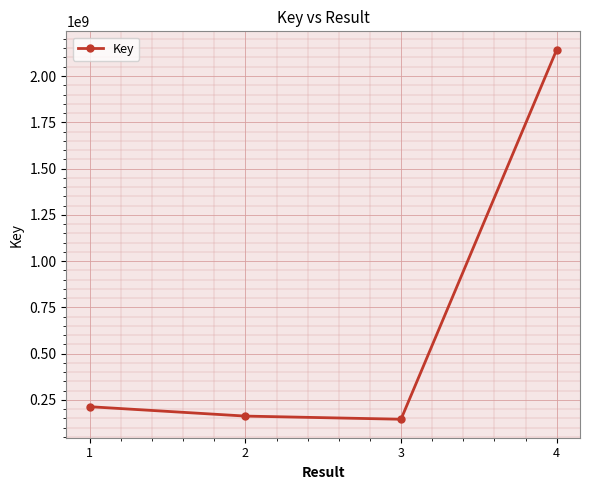

Is this an area chart (filled region under the line)?

No